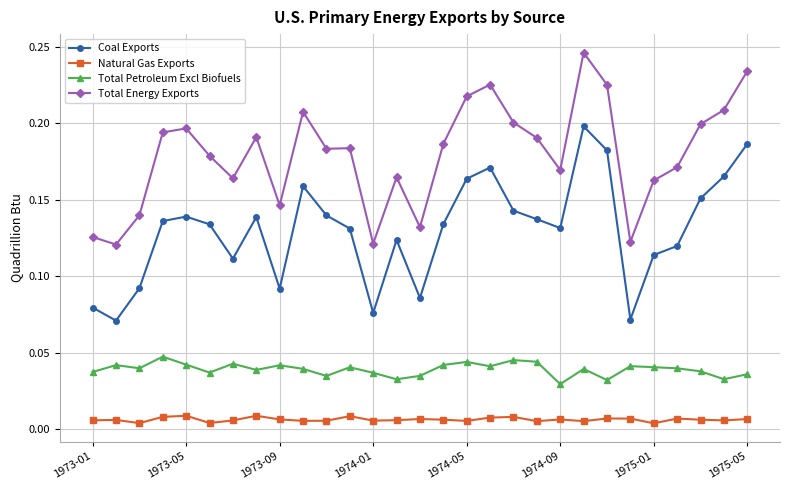

True or false: Total Energy Exports and Natural Gas Exports intersect in this chart.

False